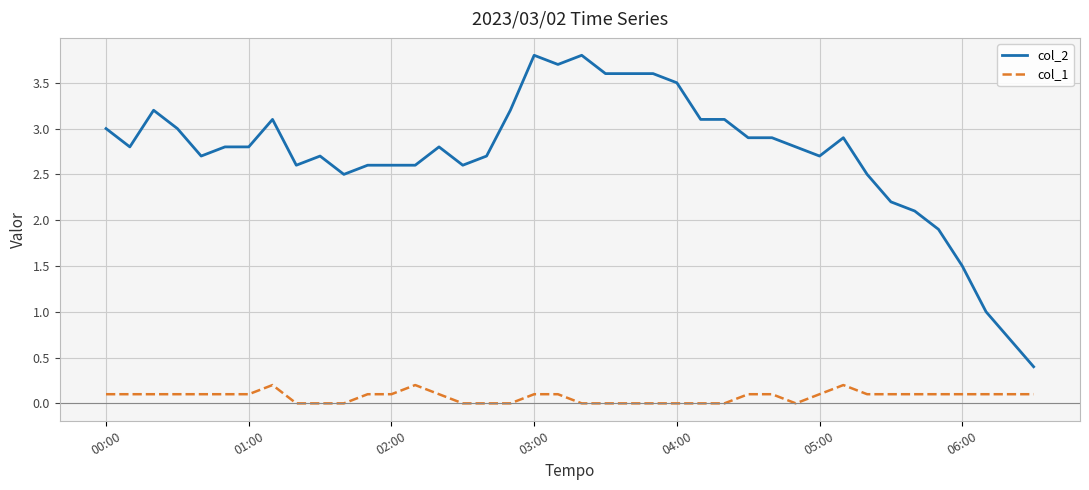

What is the minimum value for col_2?

0.4